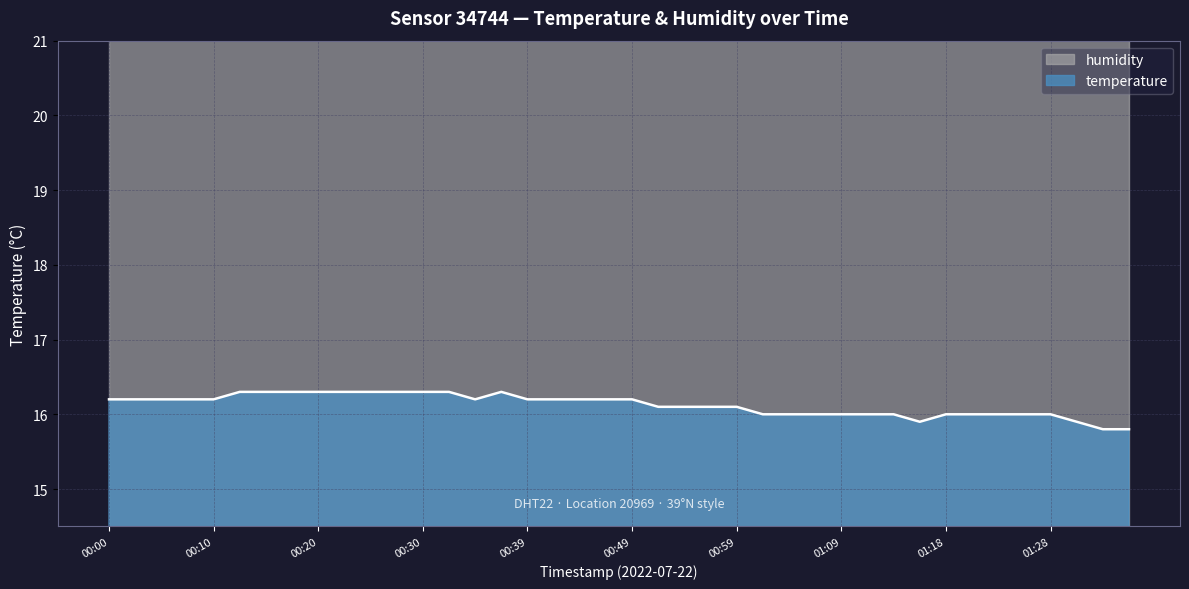

Reading right to left, extract all data points from this chart.

01:35=15.8	01:33=15.8	01:30=15.9	01:28=16.0	01:26=16.0	01:23=16.0	01:21=16.0	01:18=16.0	01:16=15.9	01:13=16.0	01:11=16.0	01:09=16.0	01:06=16.0	01:04=16.0	01:01=16.0	00:59=16.1	00:56=16.1	00:54=16.1	00:52=16.1	00:49=16.2	00:47=16.2	00:44=16.2	00:42=16.2	00:39=16.2	00:37=16.3	00:34=16.2	00:32=16.3	00:30=16.3	00:27=16.3	00:25=16.3	00:22=16.3	00:20=16.3	00:17=16.3	00:15=16.3	00:12=16.3	00:10=16.2	00:08=16.2	00:05=16.2	00:03=16.2	00:00=16.2